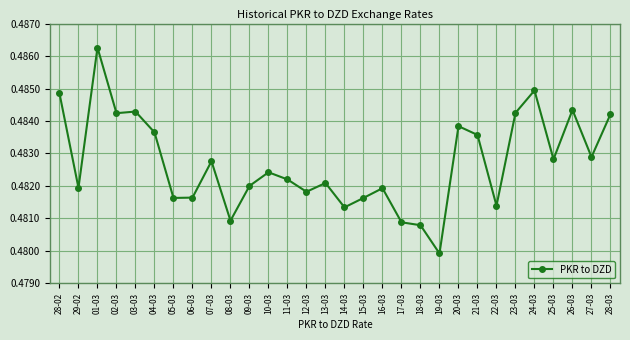

At which category does the chart reach its peak across all series?

01-03